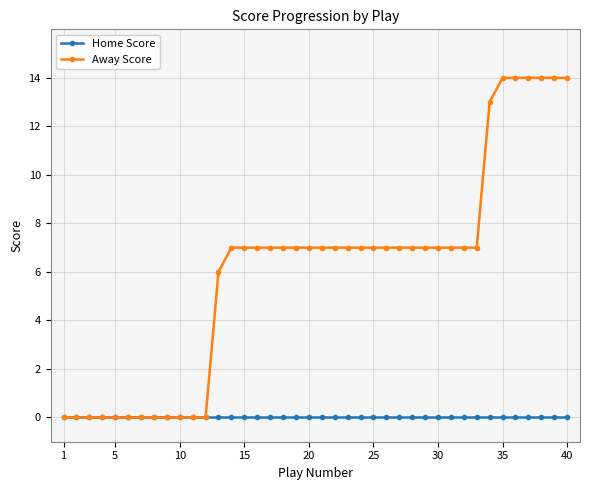

At how many categories does at least one series exceed 3?

28